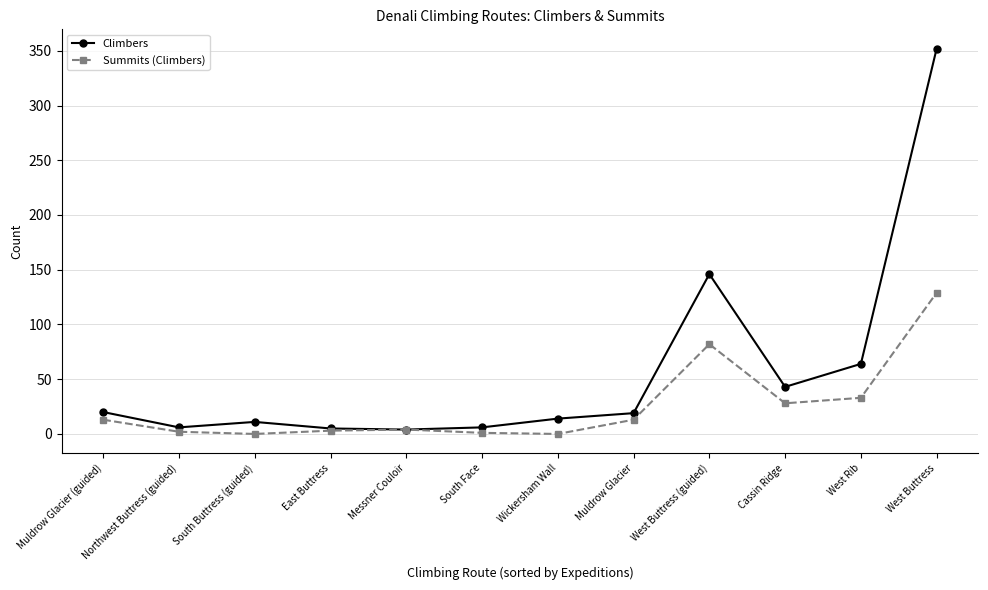

Between East Buttress and Cassin Ridge, which series saw the biggest shift?

Climbers